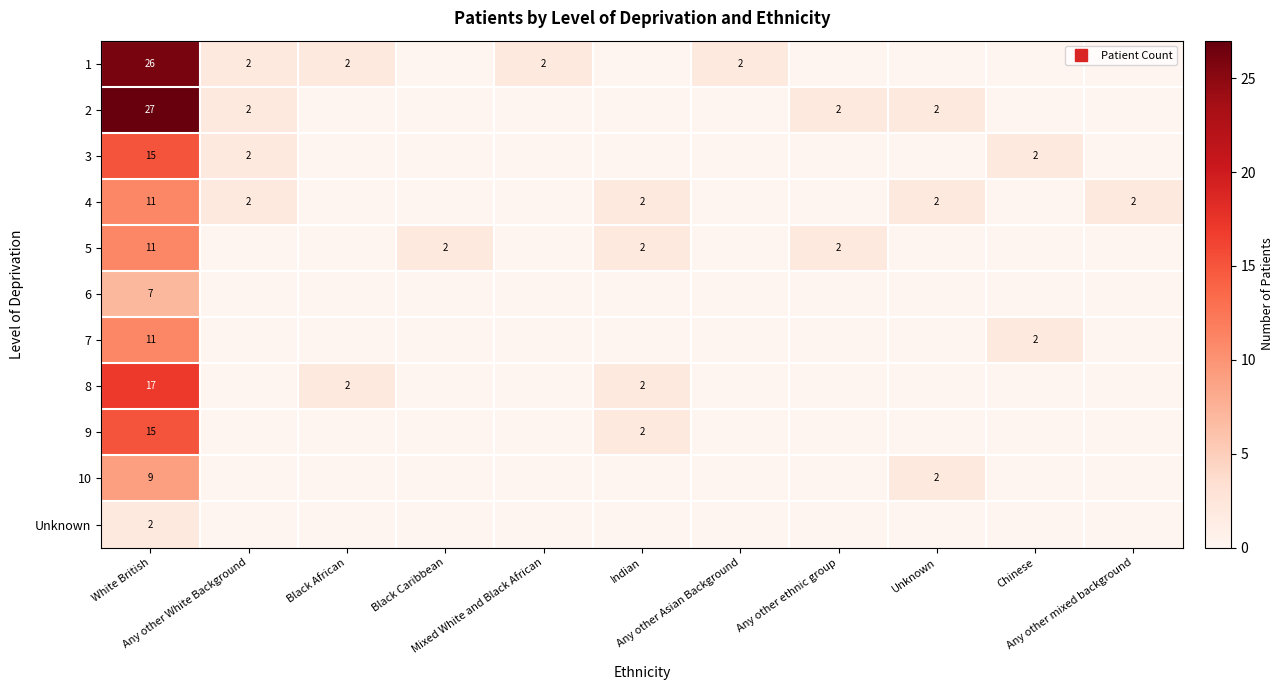

What is the total value across all series at Any other Asian Background?

2